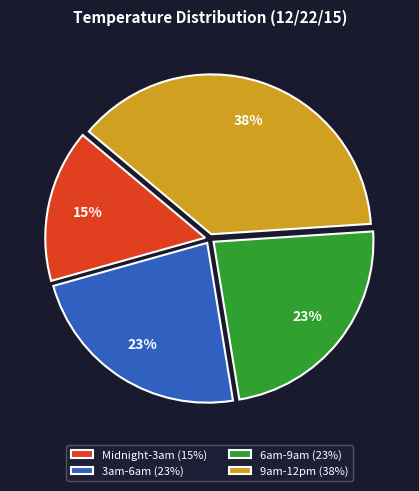

Does any single category account for the majority?

No